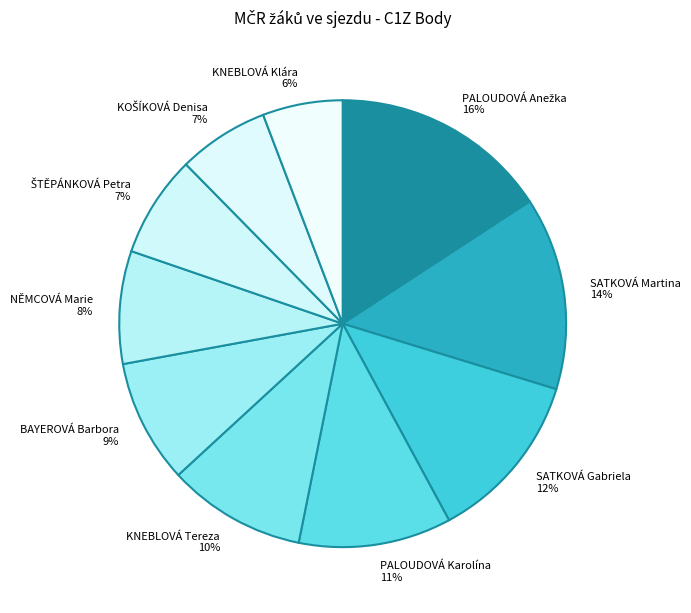

To the nearest percent, what is the average slice percentage?

10%